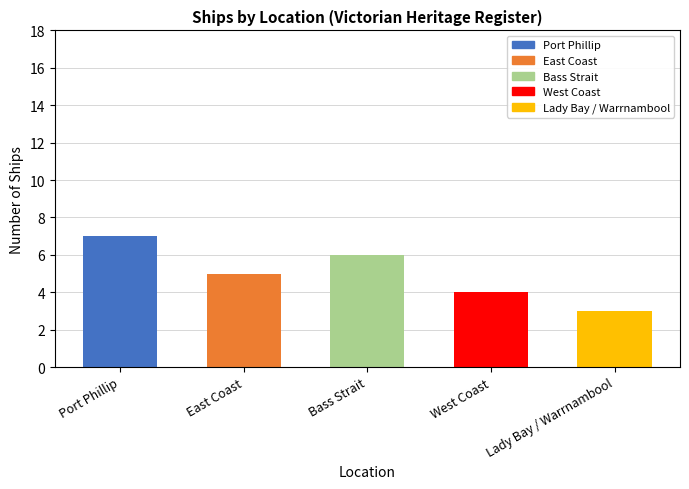

At which category does the chart reach its peak across all series?

Port Phillip